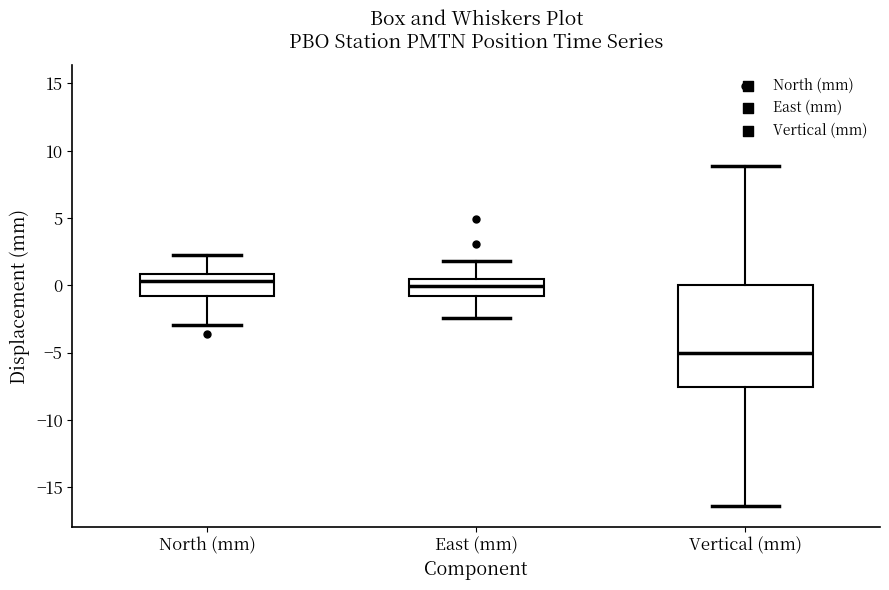

Comparing the boxes themselves (not the whiskers), which one is the tallest?

Vertical (mm)